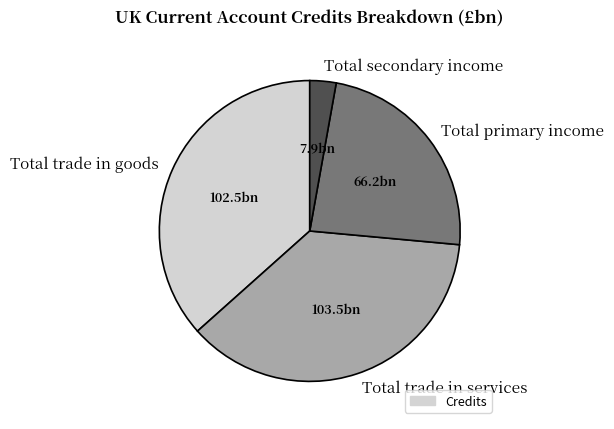

Which slice is the smallest?

Total secondary income